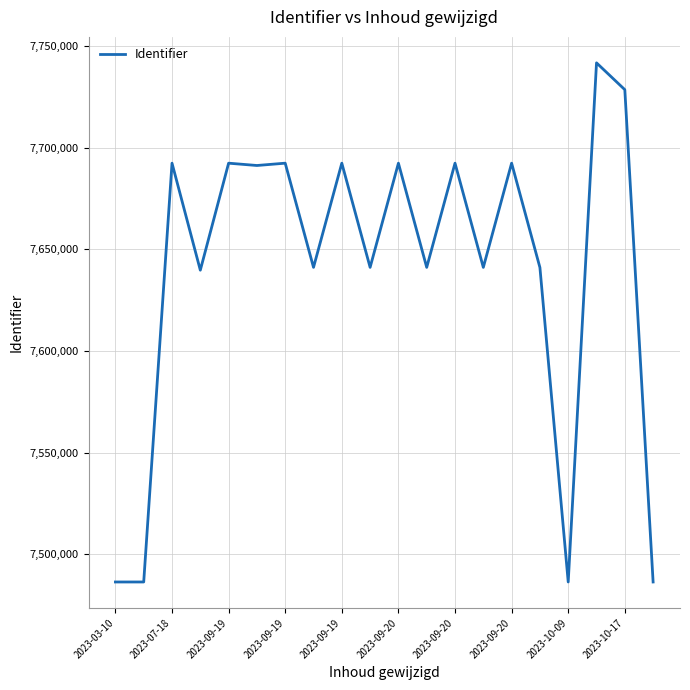

What is the smallest value displayed?

7486421